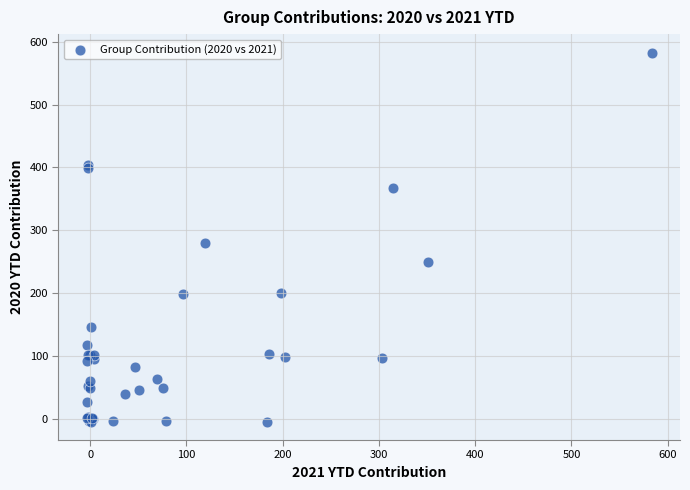

What Y value in the scatter plot is closest to 289?

280.7